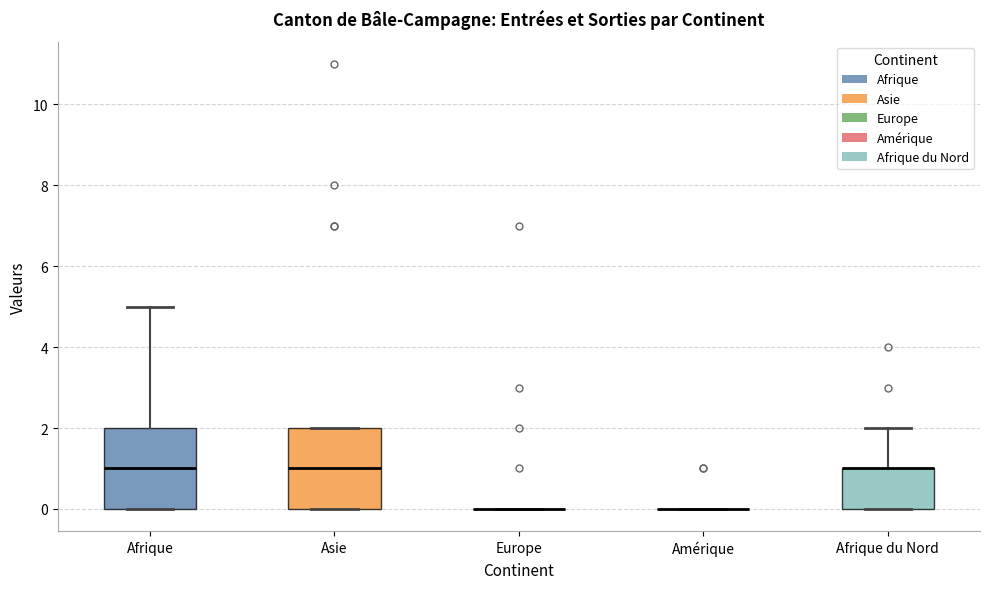

Reading left to right, transcribe this box plot: for each box, give where its median line is, the range the box spans, and where its two whiskers end, as read against the y-axis. The values are not printed on the chart, so give them approximately, as read against the axis.

Afrique: median 1, box 0 to 2, whiskers 0 to 5
Asie: median 1, box 0 to 2, whiskers 0 to 2
Europe: box collapsed to a line at 0, whiskers 0 to 0
Amérique: box collapsed to a line at 0, whiskers 0 to 0
Afrique du Nord: median 1 (drawn on the box's upper edge), box 0 to 1, whiskers 0 to 2